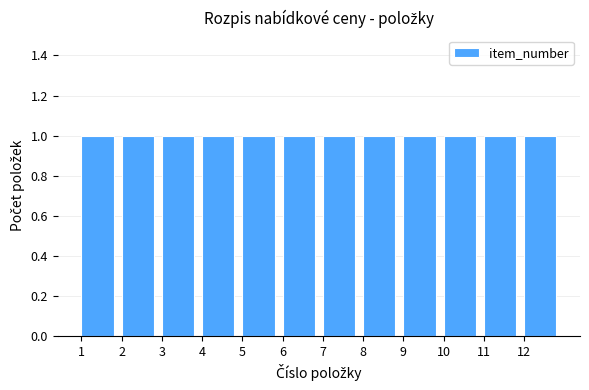

Reading left to right, transcribe this chart: for each bar, give the range it covers on the x-axis and its height. The values are not printed on the chart, so give them approximately, as read against the axis.

1 to 2: 1
2 to 3: 1
3 to 4: 1
4 to 5: 1
5 to 6: 1
6 to 7: 1
7 to 8: 1
8 to 9: 1
9 to 10: 1
10 to 11: 1
11 to 12: 1
12 to 13: 1